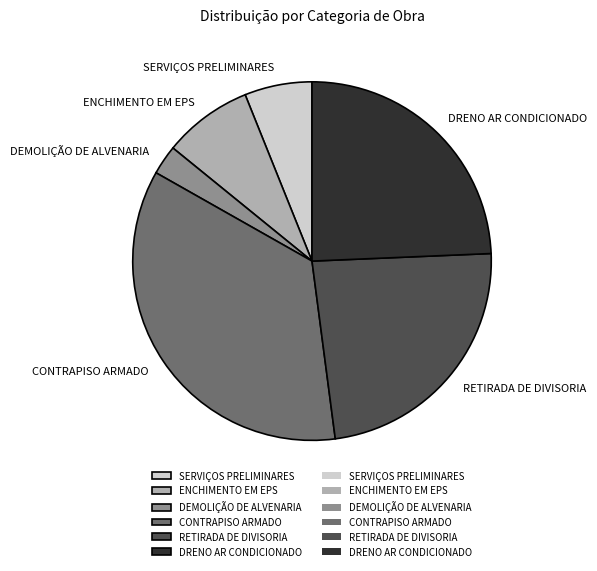

Which slice is the smallest?

DEMOLIÇÃO DE ALVENARIA